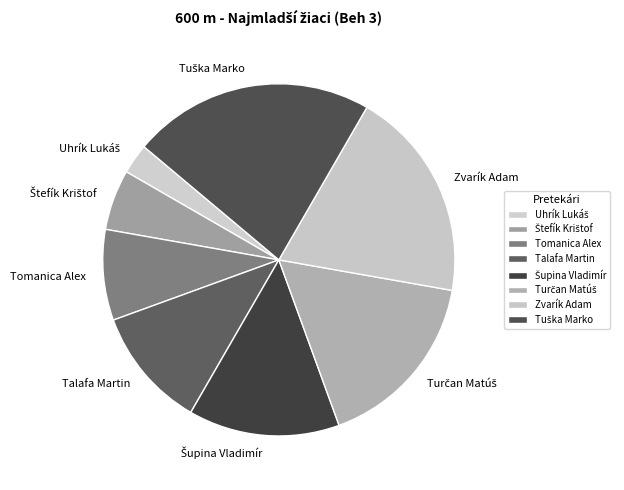

The Tomanica Alex slice represents 1% of the pie. True or false?

False